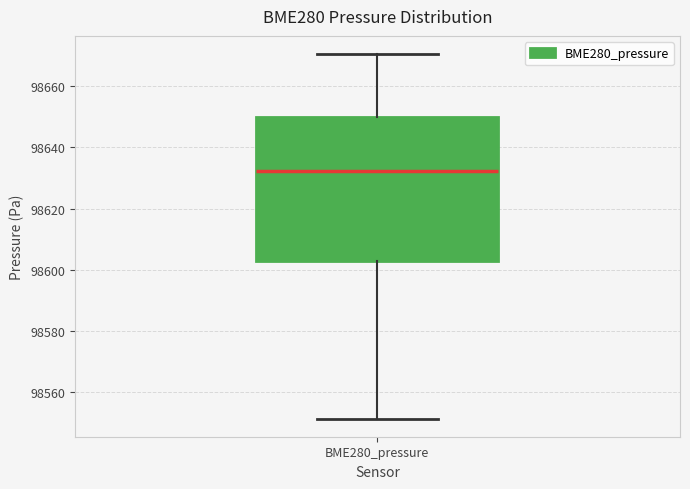

Read this box plot against the y-axis: the position of the median line, the range covered by the box, and the ends of both whiskers. The values are not printed on the chart, so give them approximately, as read against the axis.

median 98632, box 98602 to 98650, whiskers 98552 to 98670